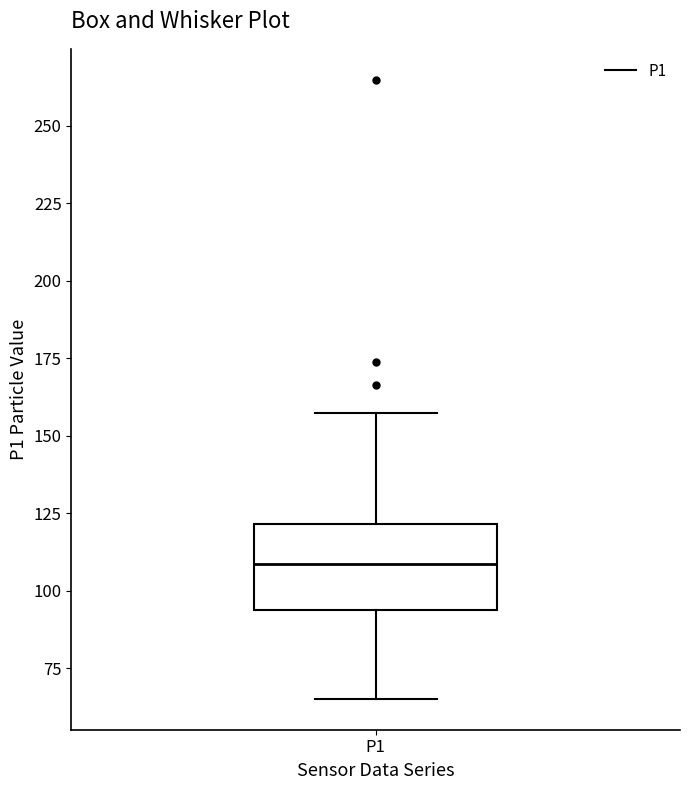

Where does the lower whisker of the box for P1 end on the y-axis? The values are not printed on the chart, so give them approximately, as read against the axis.

65